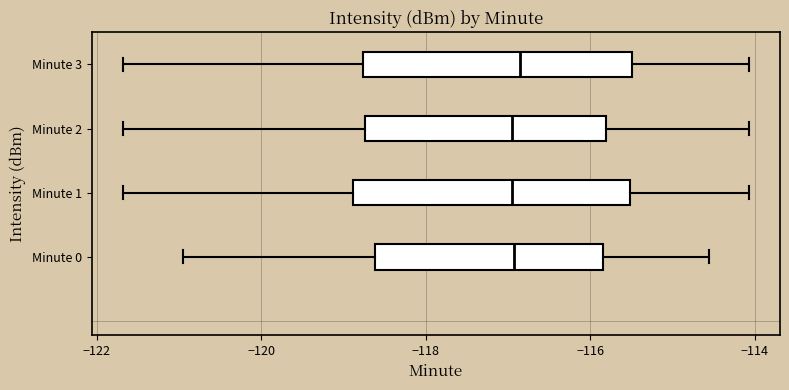

Reading bottom to top, read every box against the x-axis: the position of its median line, the range the box covers, and the ends of its whiskers. The values are not printed on the chart, so give them approximately, as read against the axis.

Minute 0: median -117.0, box -118.6 to -115.8, whiskers -121.0 to -114.6
Minute 1: median -117.0, box -118.8 to -115.6, whiskers -121.6 to -114.0
Minute 2: median -117.0, box -118.8 to -115.8, whiskers -121.6 to -114.0
Minute 3: median -116.8, box -118.8 to -115.4, whiskers -121.6 to -114.0